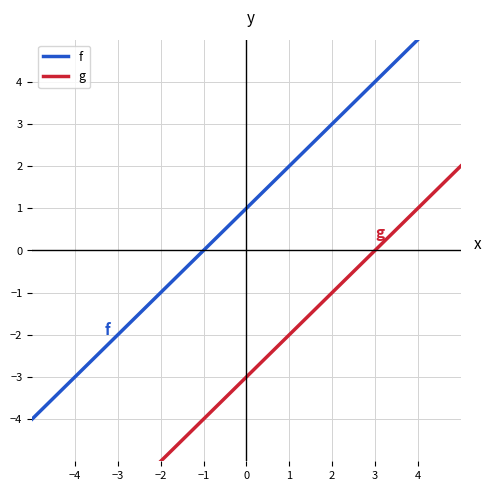

Count the g values in the range -6 to 0.

7